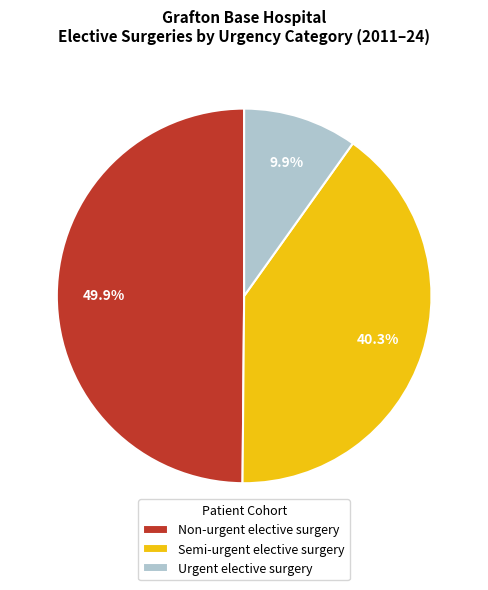

Is there a majority slice in this chart?

No